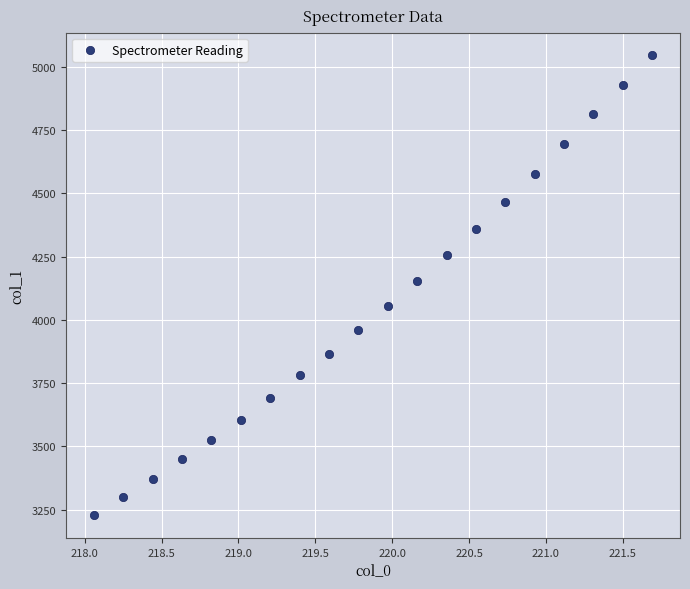

What is the range of X values (max minus min)?

3.6